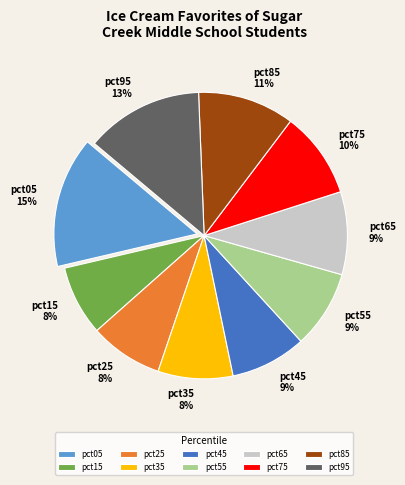

To the nearest percent, what portion does pct75 represent?

10%